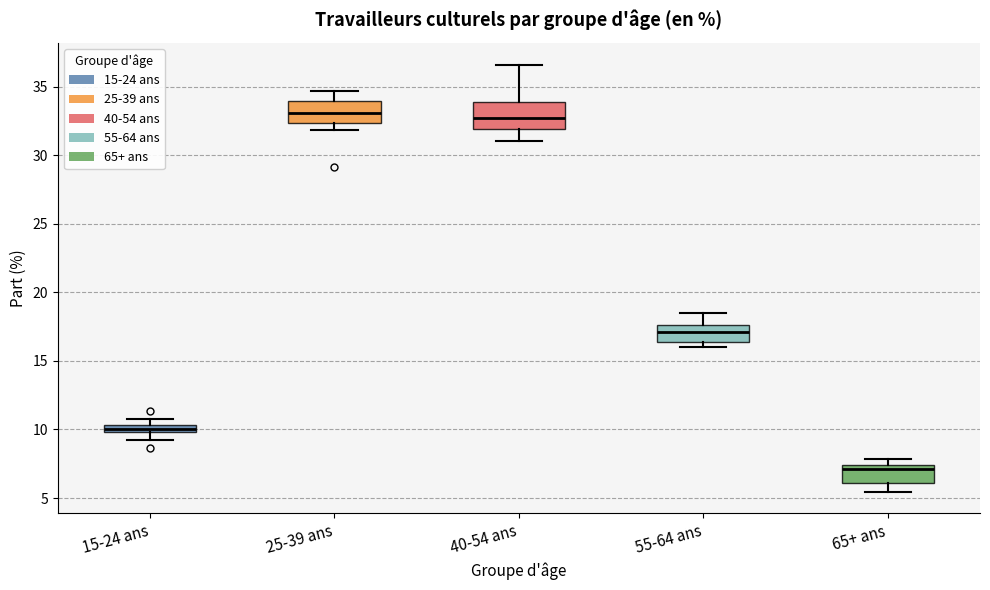

Where is the lower edge of the box for 25-39 ans on the y-axis? The values are not printed on the chart, so give them approximately, as read against the axis.

32.5